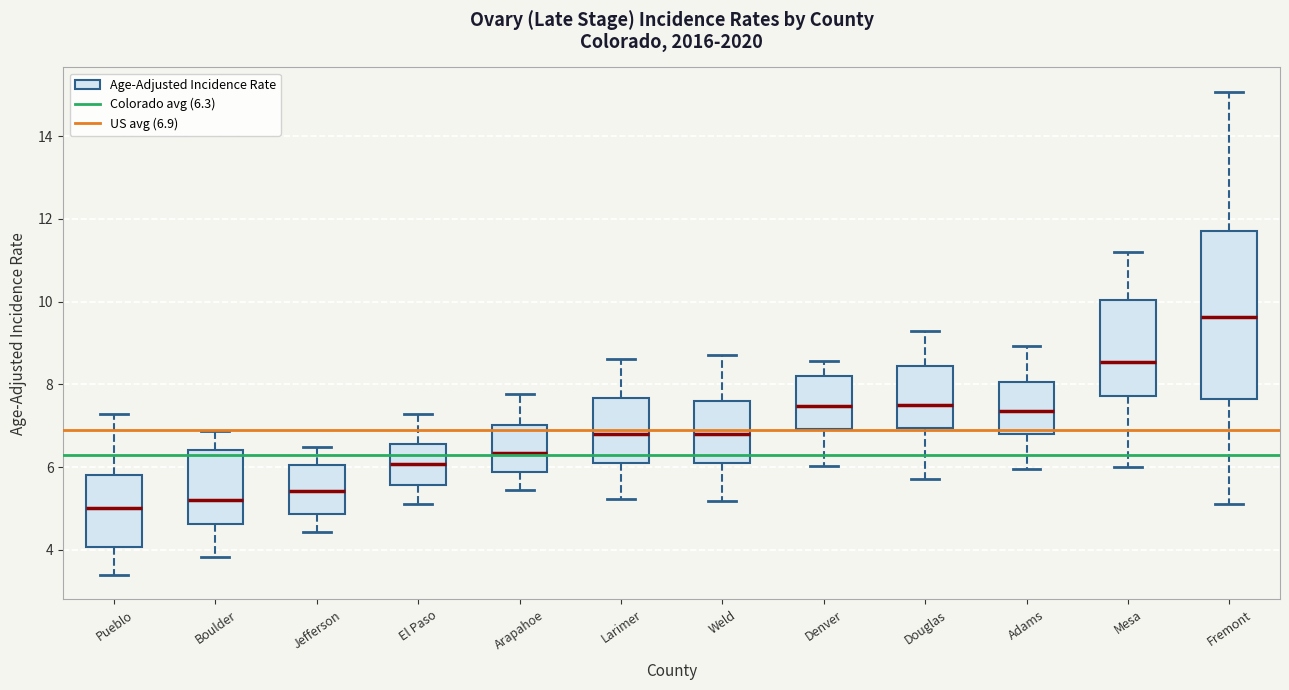

Which box's median line is the lowest?

Pueblo